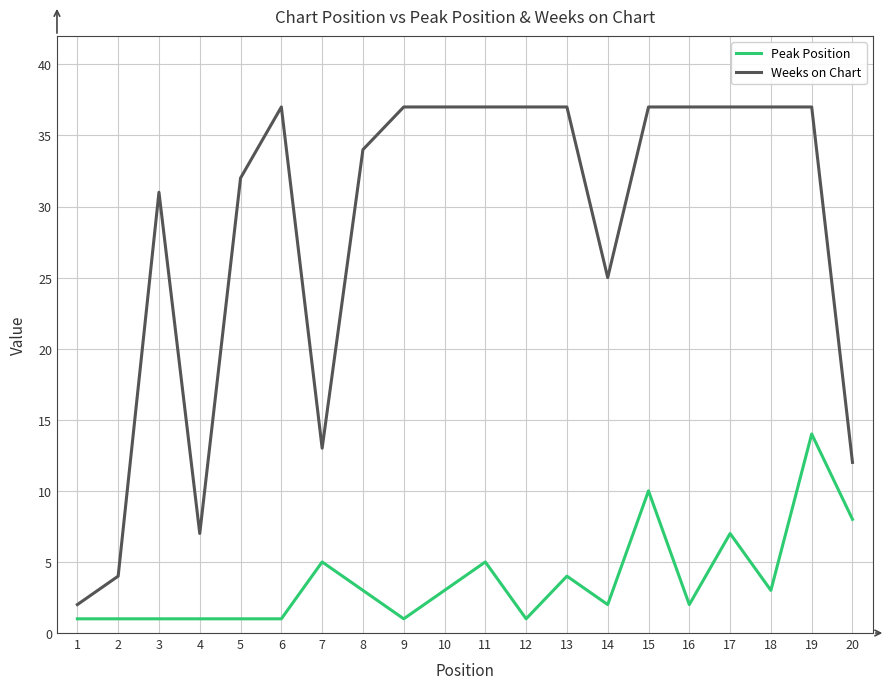

The Weeks on Chart series shows 37 at 19. True or false?

True